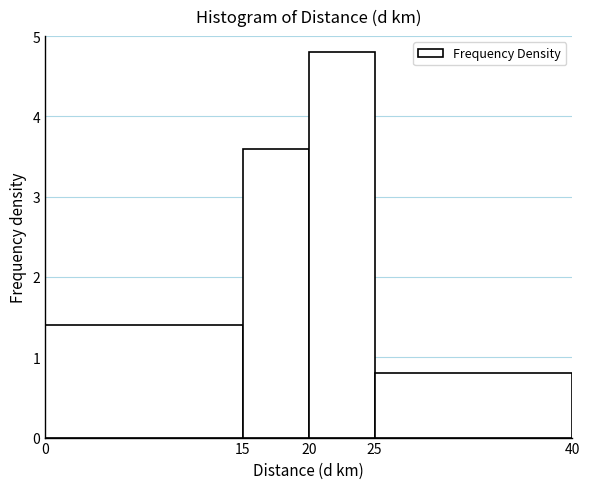

Reading left to right, transcribe this chart: for each bar, give the range it covers on the x-axis and its height. The values are not printed on the chart, so give them approximately, as read against the axis.

0 to 15: 1.4
15 to 20: 3.6
20 to 25: 4.8
25 to 40: 0.8